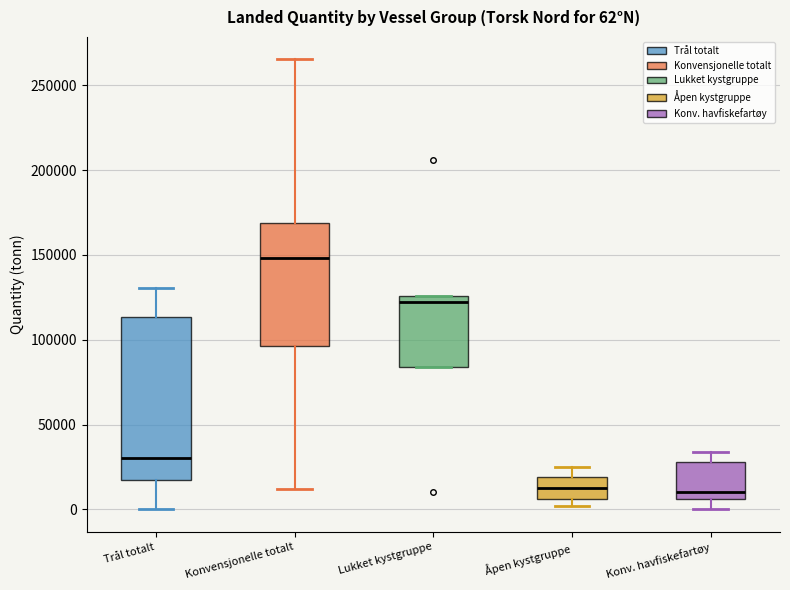

Comparing the boxes themselves (not the whiskers), which one is the tallest?

Trål totalt